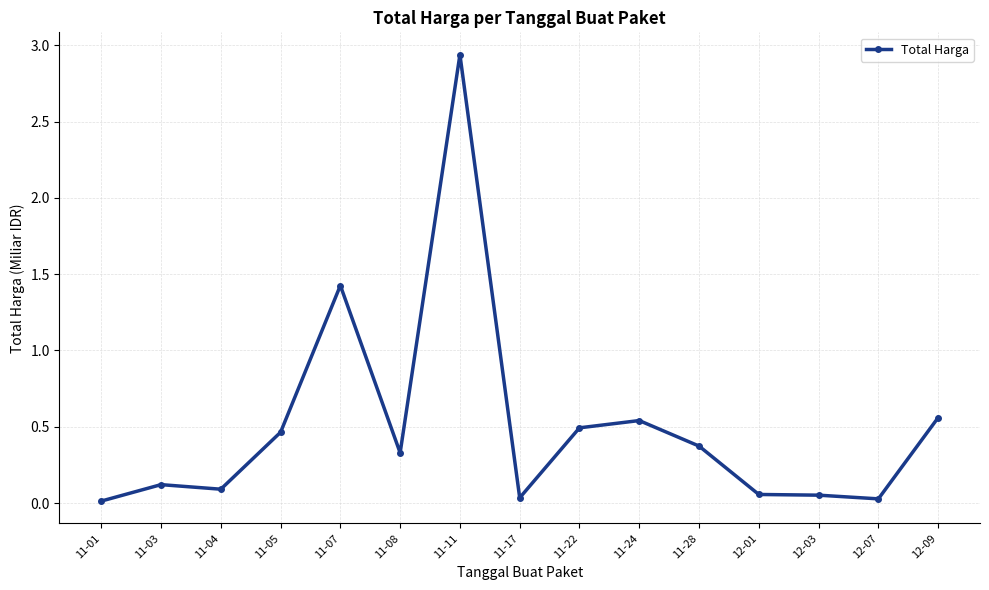

What is the label of the 14th point from the left?

12-07